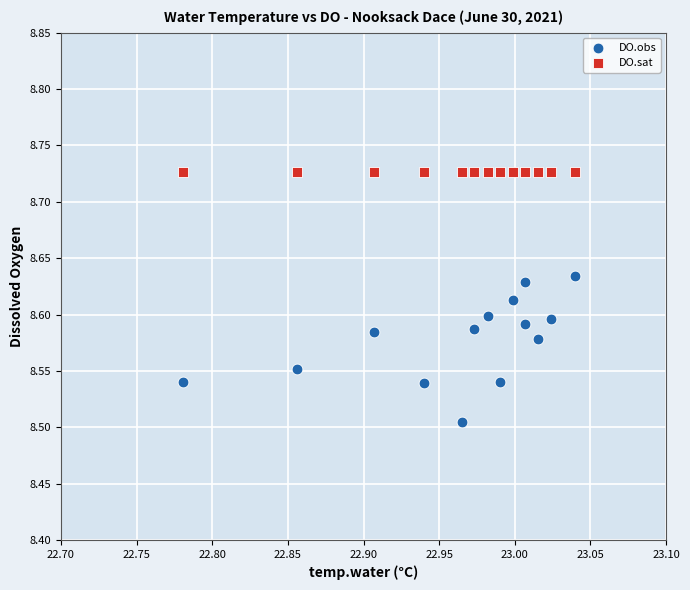

What are all the series names shown in the legend?

DO.obs, DO.sat